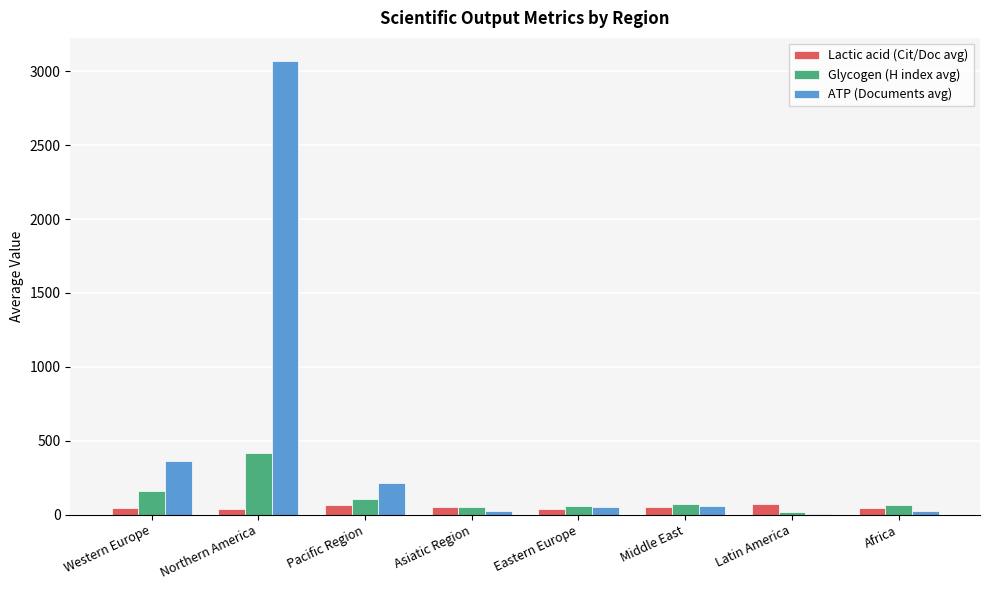

What is the spread (max minus min) of values at Asiatic Region?

25.9